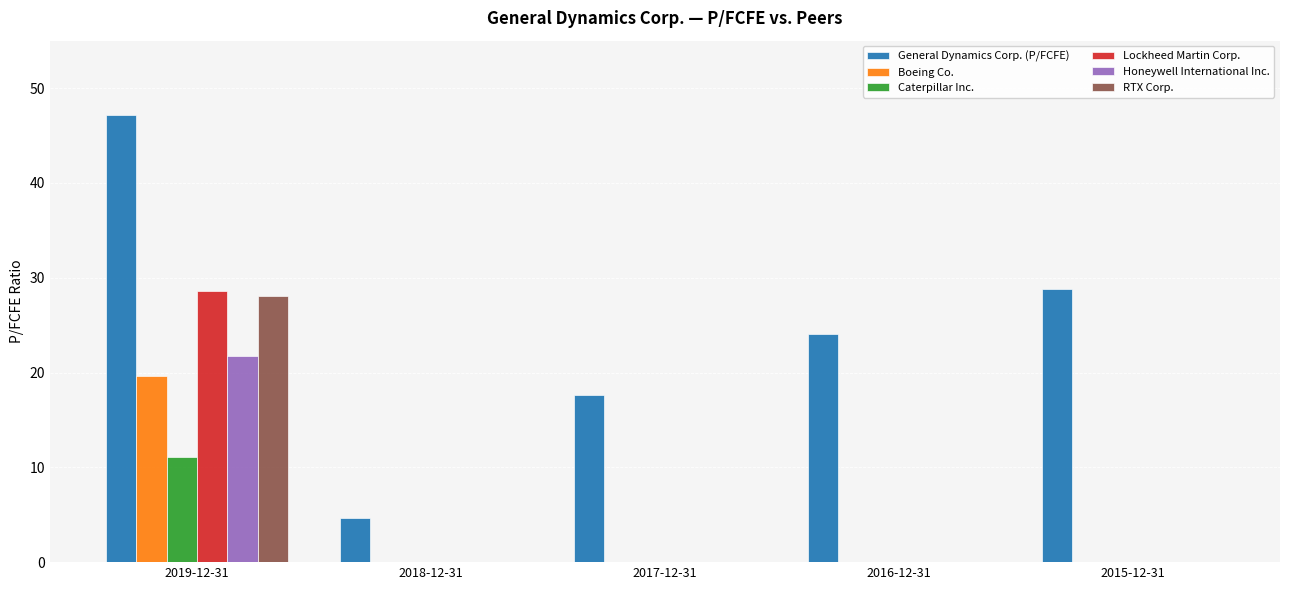

Which series changed the most between 2018-12-31 and 2016-12-31?

General Dynamics Corp. (P/FCFE)